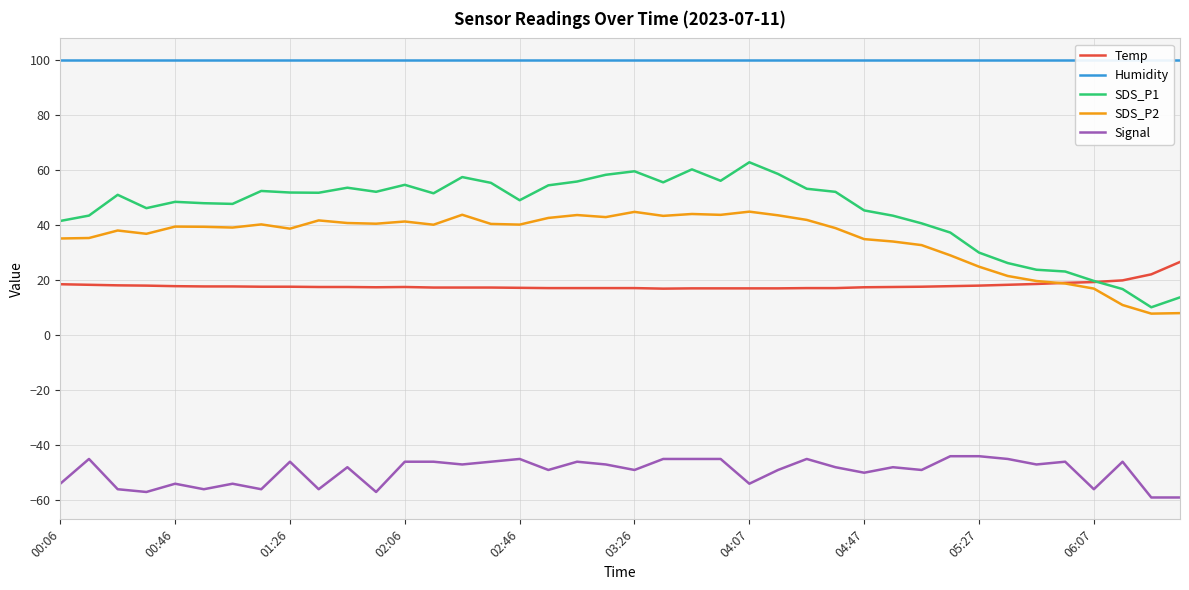

Which series has the largest total across all categories?

Humidity